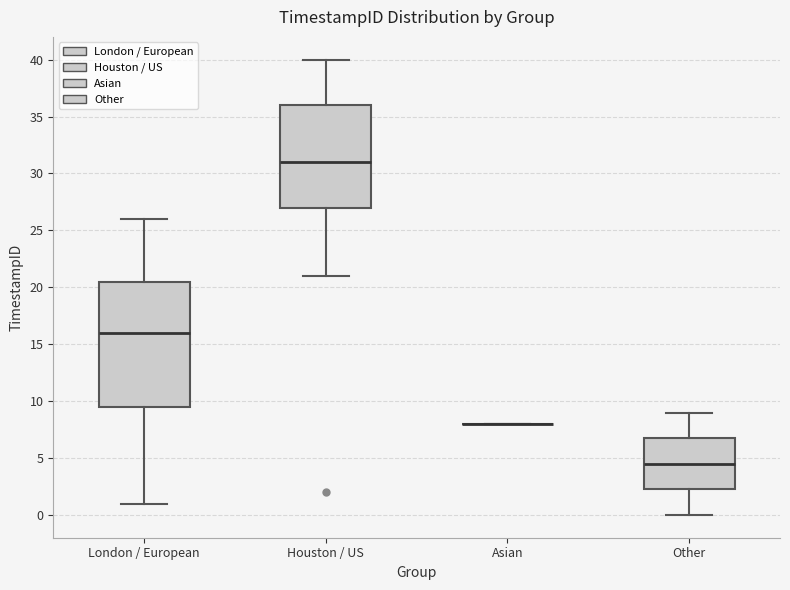

Reading left to right, transcribe this box plot: for each box, give where its median line is, the range the box spans, and where its two whiskers end, as read against the y-axis. The values are not printed on the chart, so give them approximately, as read against the axis.

London / European: median 16.0, box 9.5 to 20.5, whiskers 1.0 to 26.0
Houston / US: median 31.0, box 27.0 to 36.0, whiskers 21.0 to 40.0
Asian: box collapsed to a line at 8.0, whiskers 8.0 to 8.0
Other: median 4.5, box 2.5 to 7.0, whiskers 0.0 to 9.0